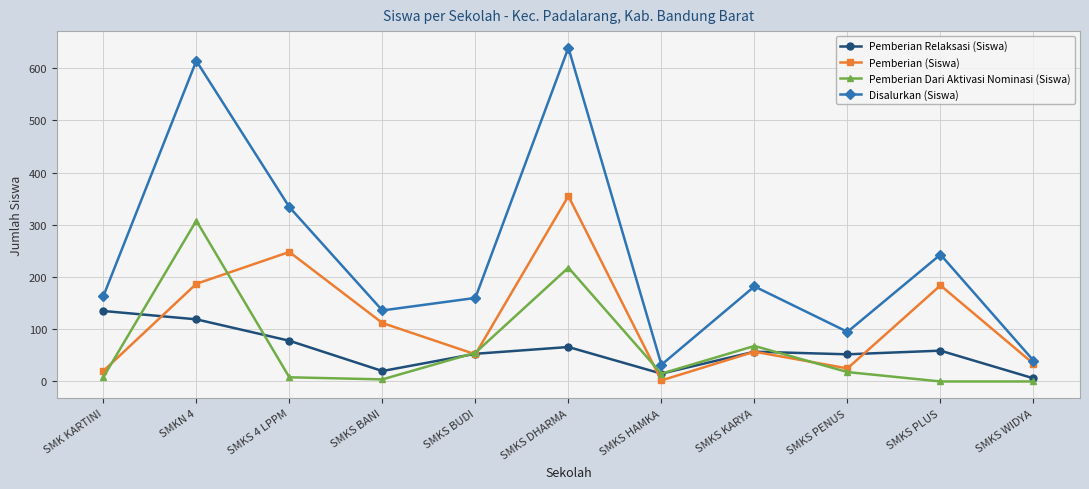

True or false: Pemberian Relaksasi (Siswa) has a value of 6 at SMKS WIDYA.

True